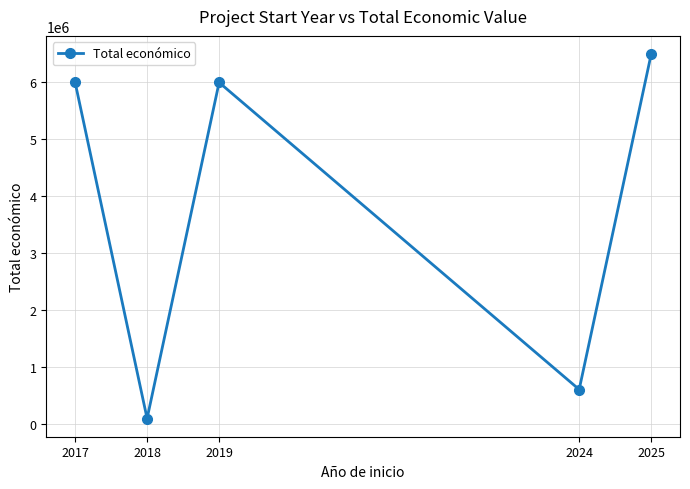

How many distinct data groups are displayed?

1